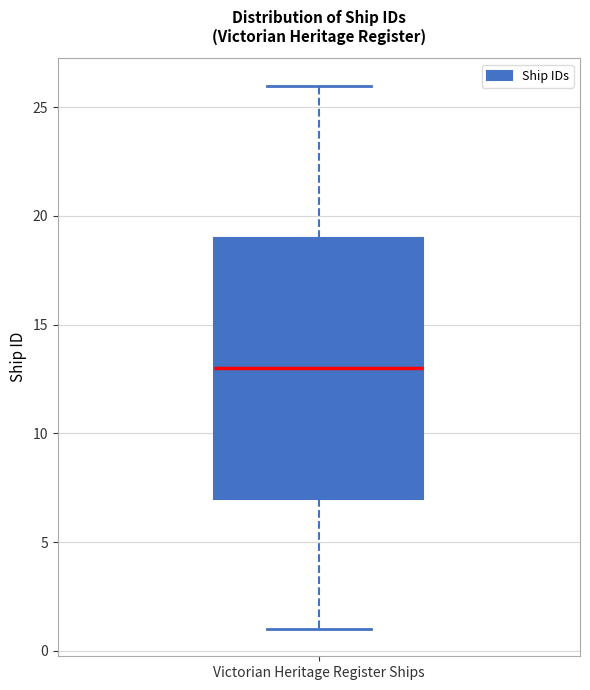

Transcribe this box plot: give where the median line is, the range the box spans, and where the two whiskers end, as read against the y-axis. The values are not printed on the chart, so give them approximately, as read against the axis.

median 13, box 7 to 19, whiskers 1 to 26